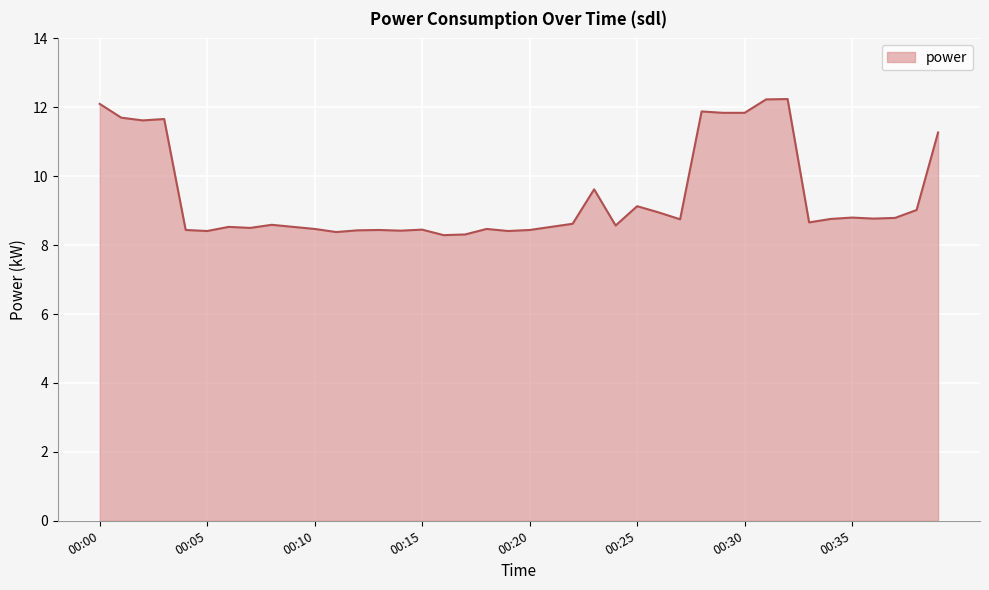

What is the greatest value displayed?

12.2